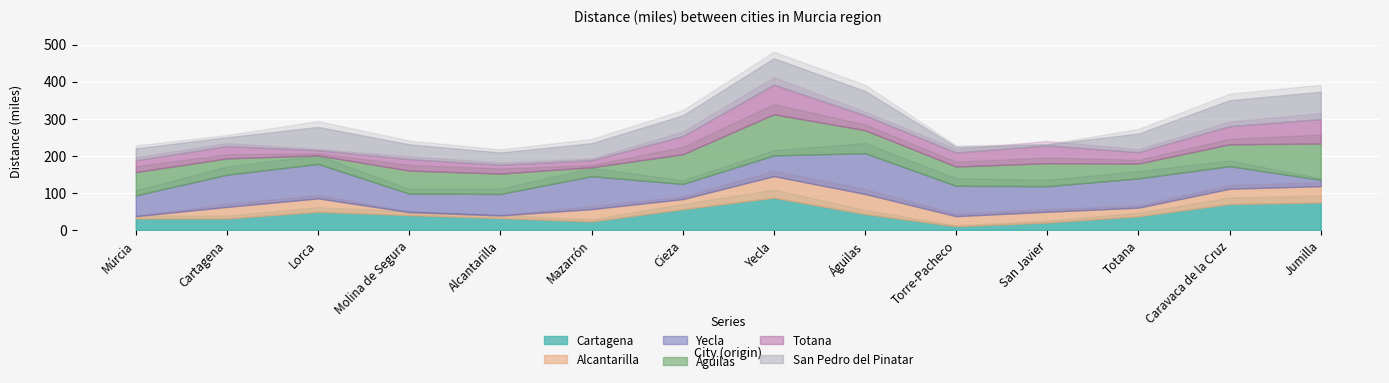

How many data points in Cartagena are above 40?

6